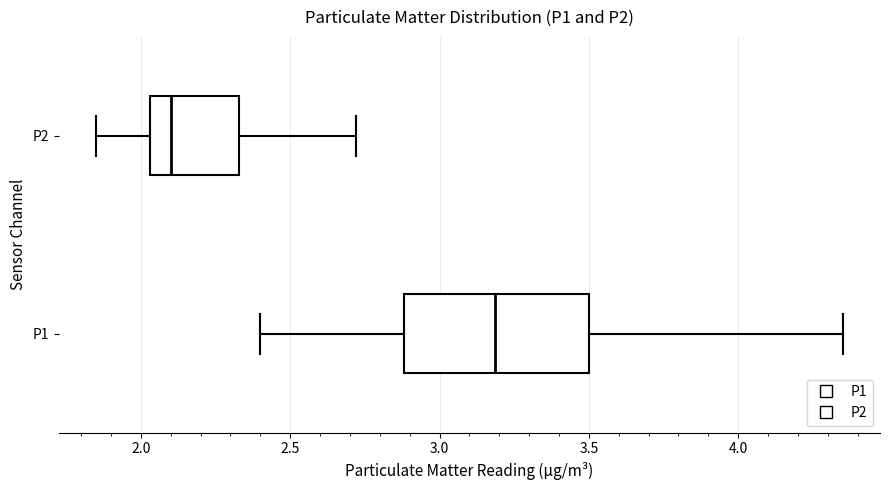

Which box's median line is the furthest to the right?

P1